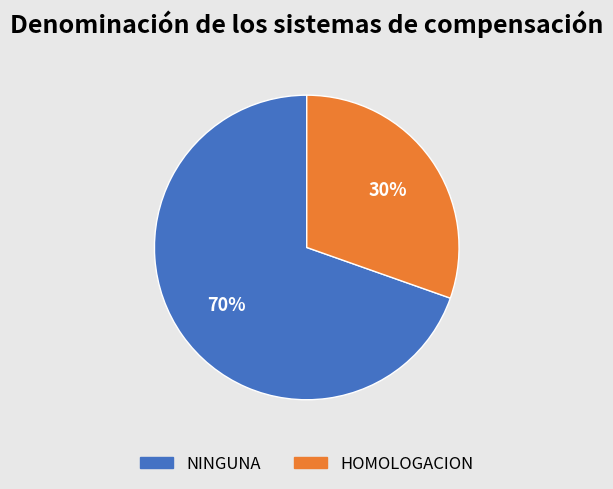

Which category has the biggest portion of the pie?

NINGUNA